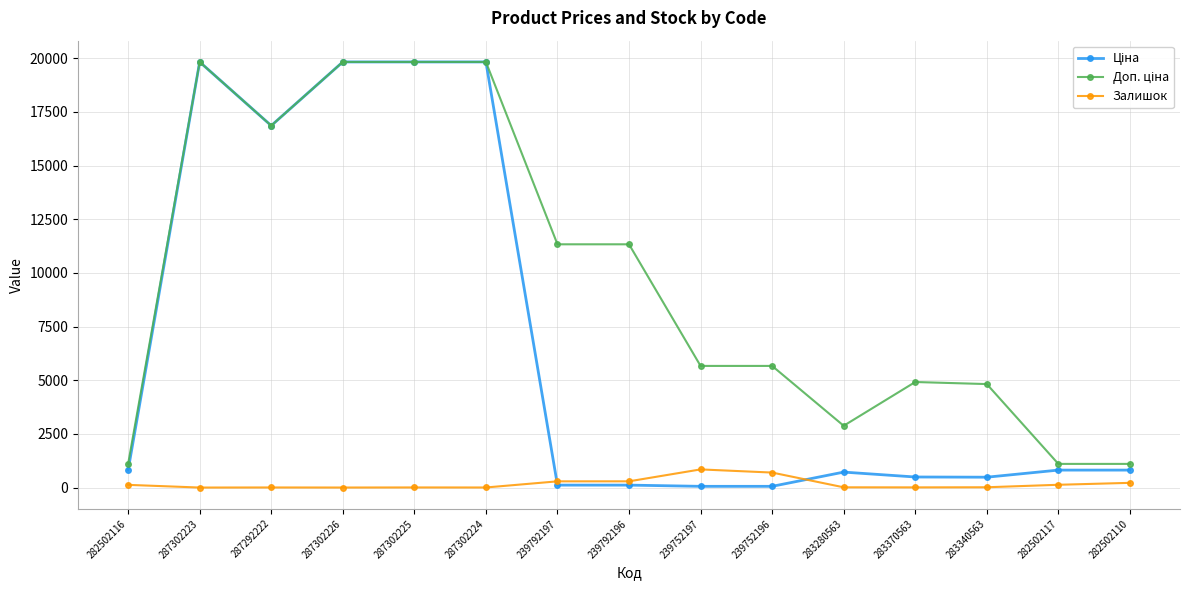

What is the highest value of the Залишок series?

845.0